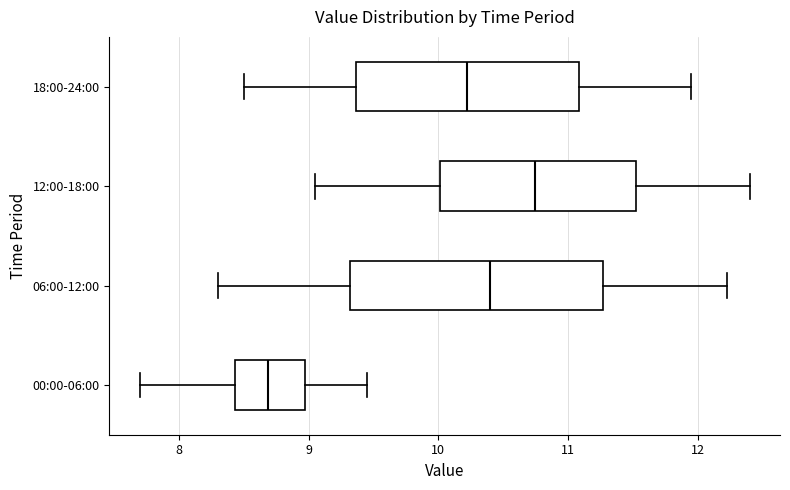

Where does the right whisker of the box for 18:00-24:00 end on the x-axis? The values are not printed on the chart, so give them approximately, as read against the axis.

12.0